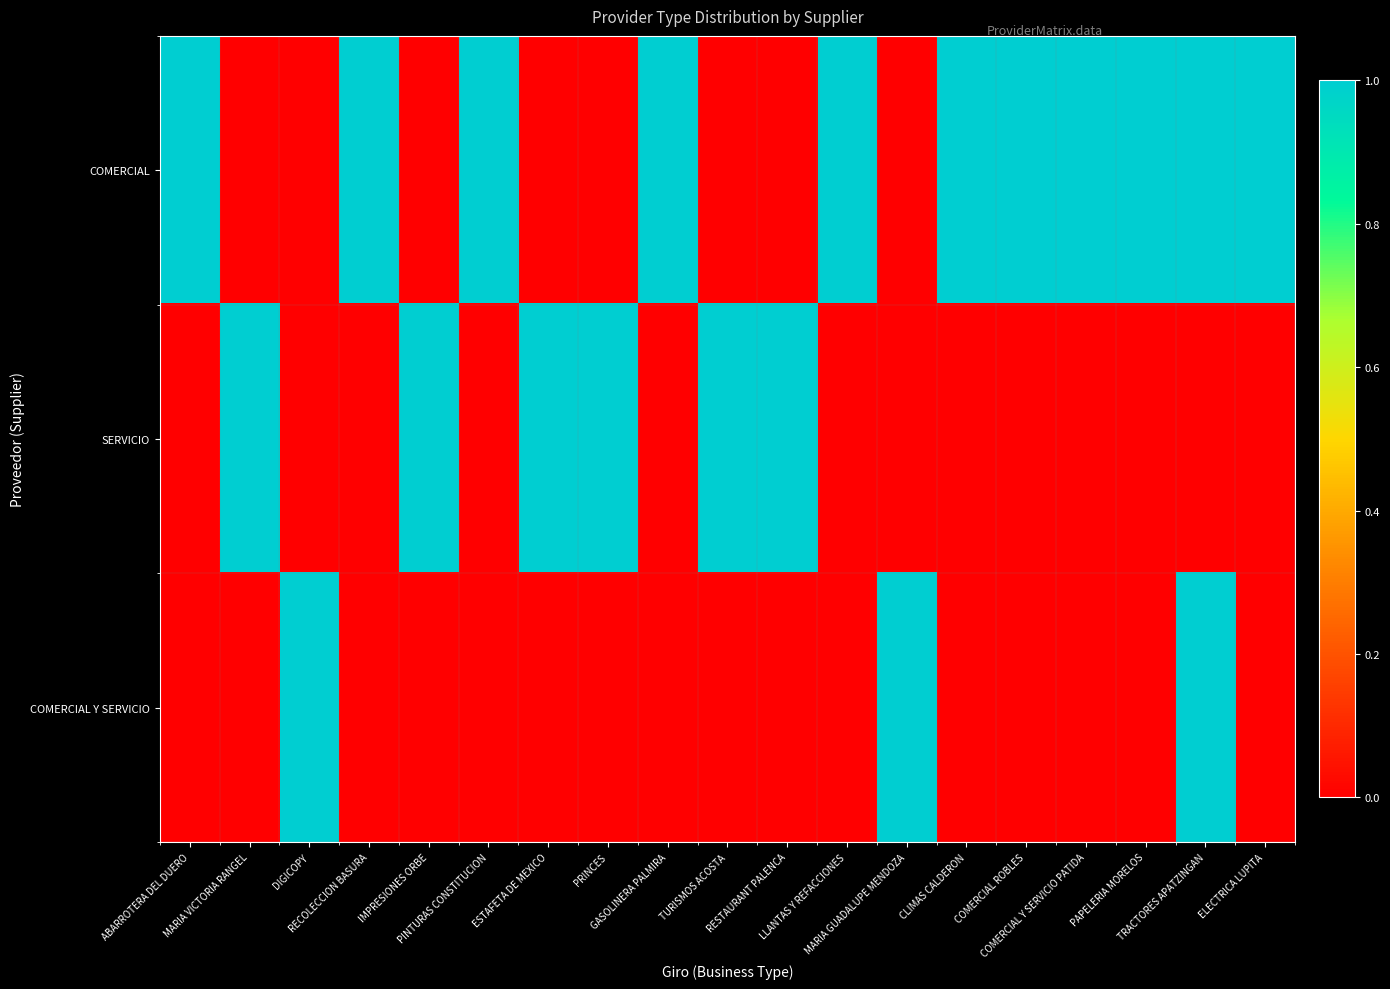

Which series has the widest spread of values?

COMERCIAL